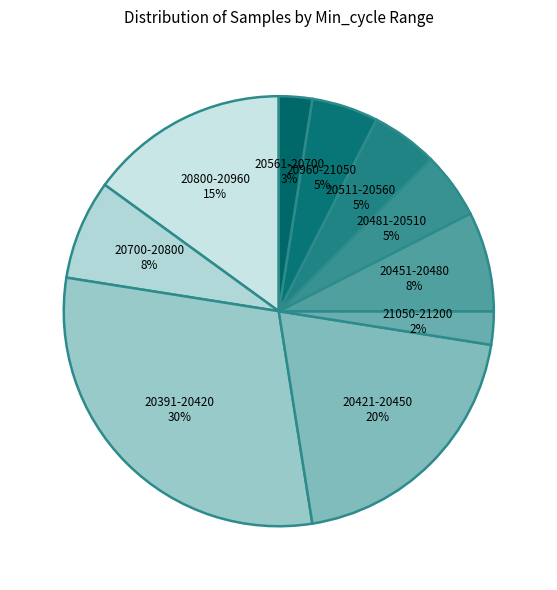

To the nearest percent, what is the average slice percentage?

10%